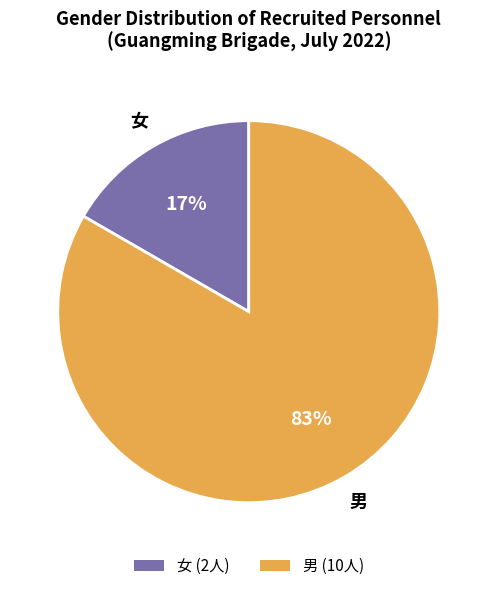

To the nearest percent, what is the average slice percentage?

50%